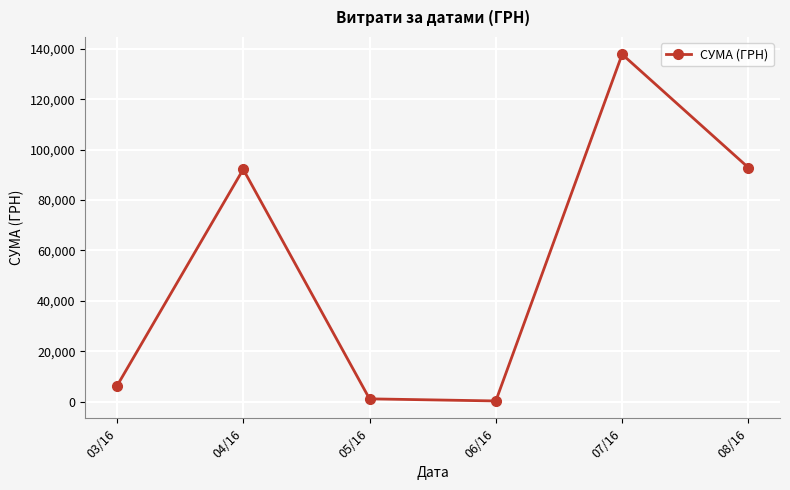

What is the smallest value displayed?

300.0